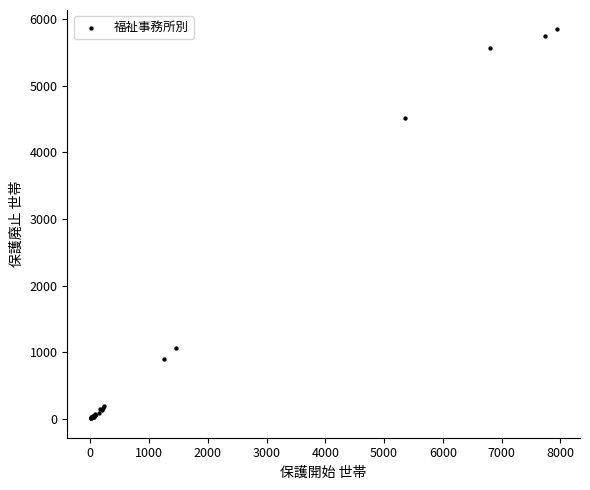

What Y value in the scatter plot is closest to 2927?

4521